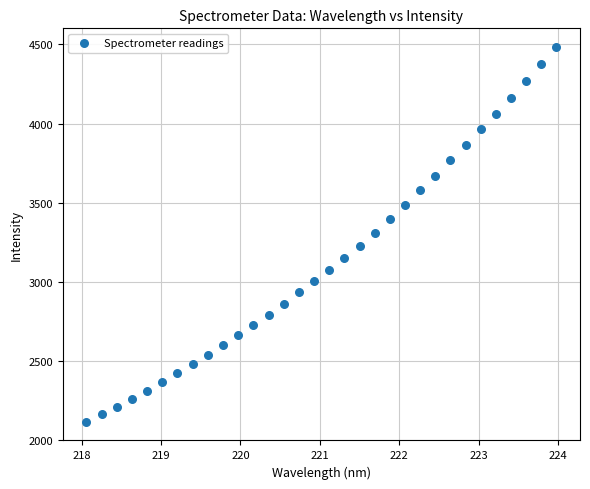

What is the range of X values (max minus min)?

5.9